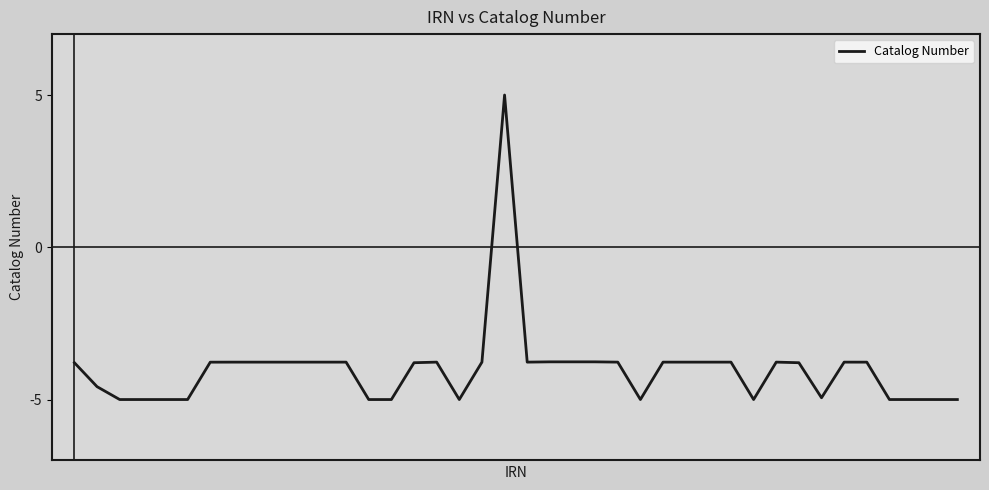

What is the greatest value displayed?

5.0